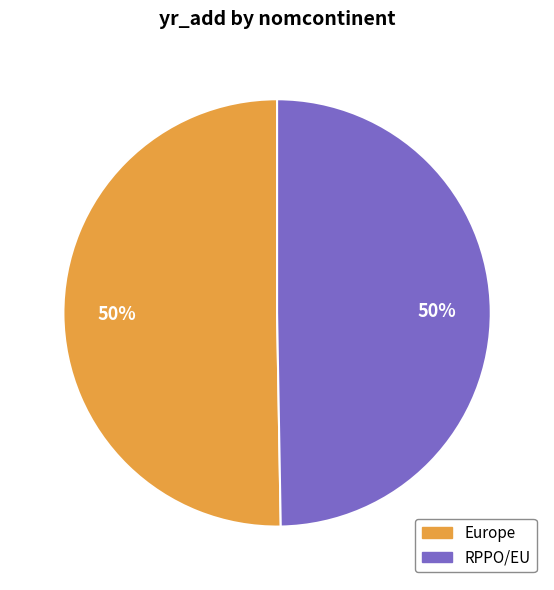

To the nearest percent, what portion does Europe represent?

50%